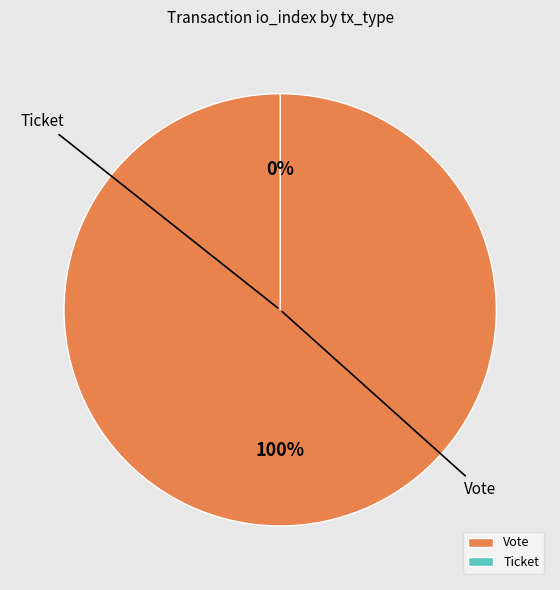

Count the number of slices in the pie.

2